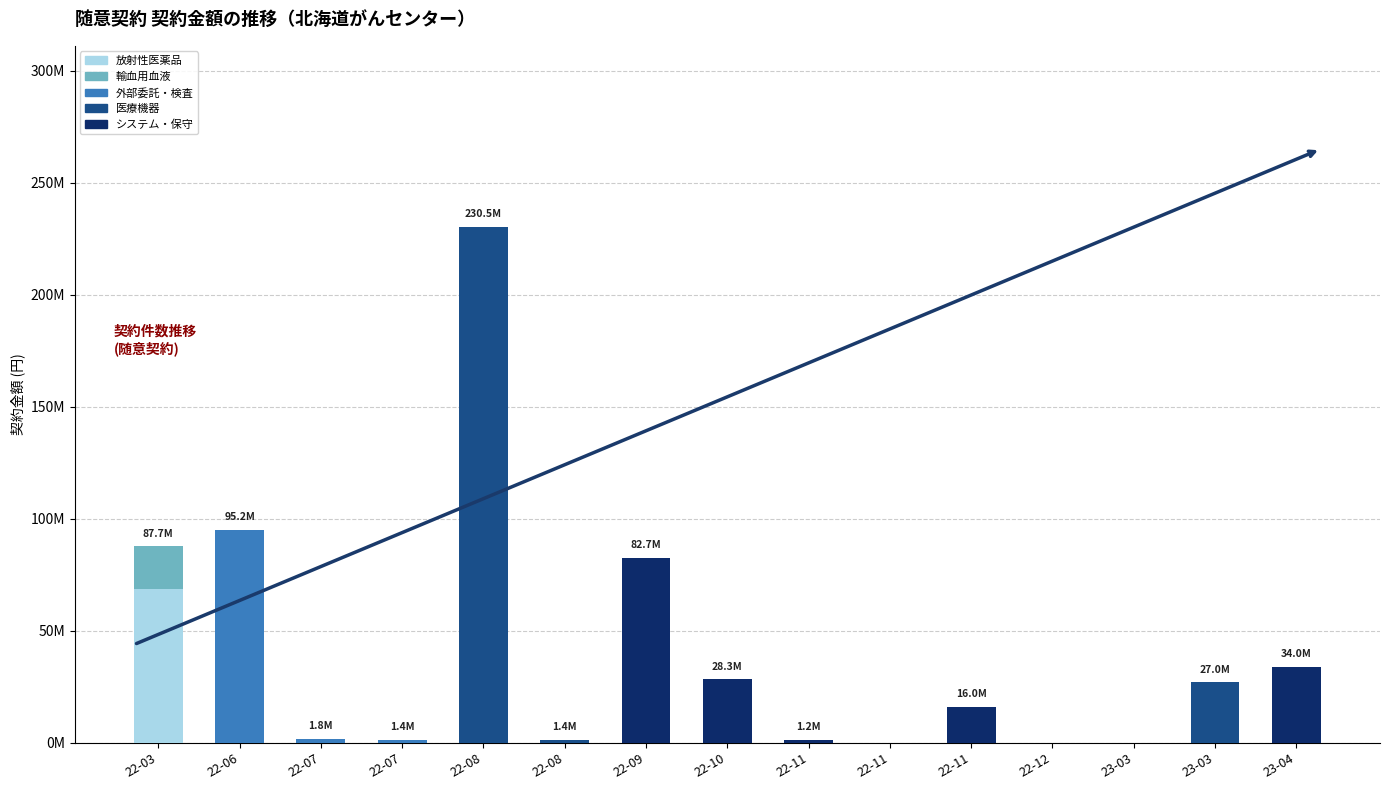

What is the label of the 15th bar from the right?

22-03